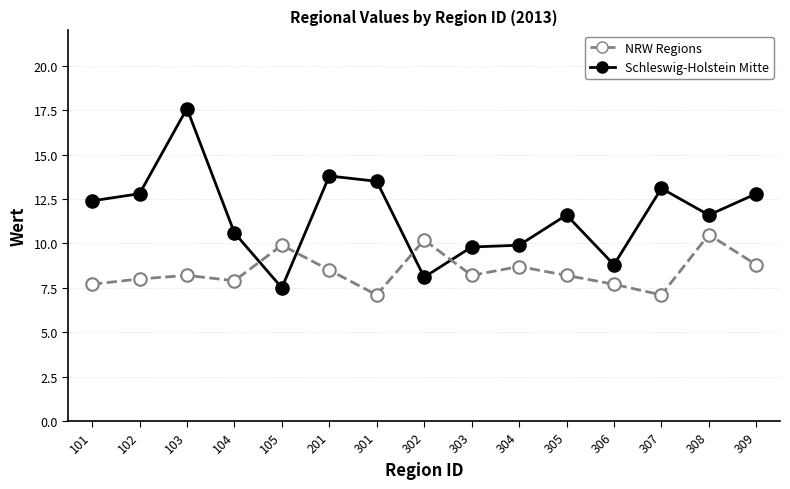

What is the sum of the NRW Regions values at 307 and 308?

17.6